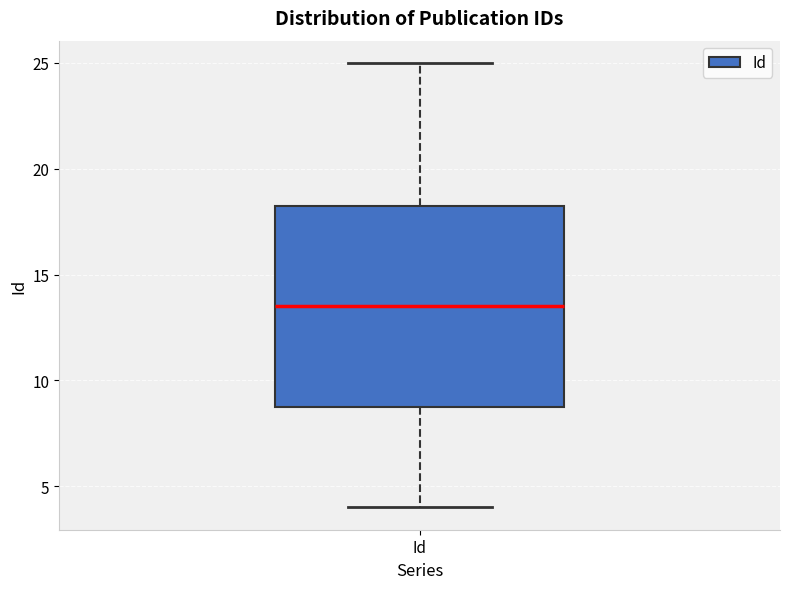

Read this box plot against the y-axis: the position of the median line, the range covered by the box, and the ends of both whiskers. The values are not printed on the chart, so give them approximately, as read against the axis.

median 13.5, box 9.0 to 18.5, whiskers 4.0 to 25.0